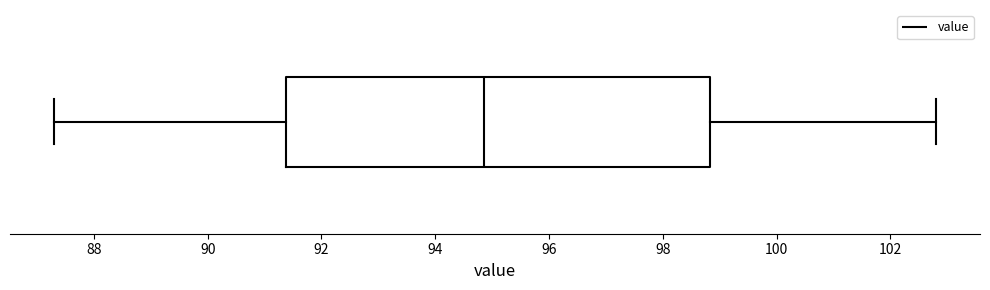

Transcribe this box plot: give where the median line is, the range the box spans, and where the two whiskers end, as read against the x-axis. The values are not printed on the chart, so give them approximately, as read against the axis.

median 94.8, box 91.4 to 98.8, whiskers 87.4 to 102.8